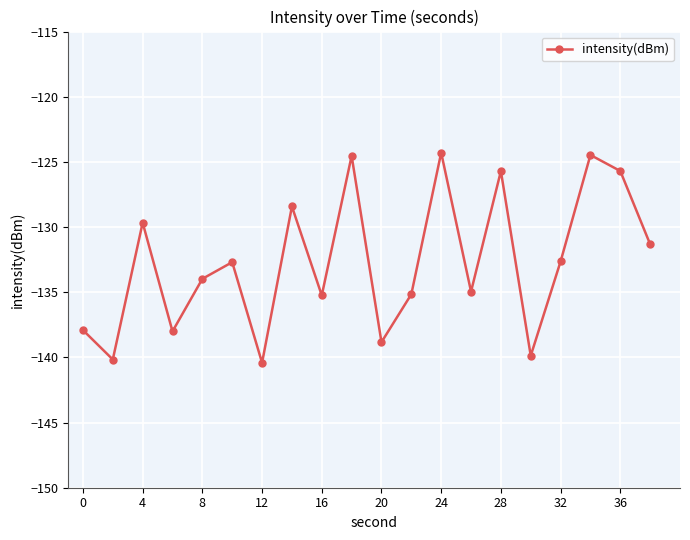

What is the average value?

-132.7